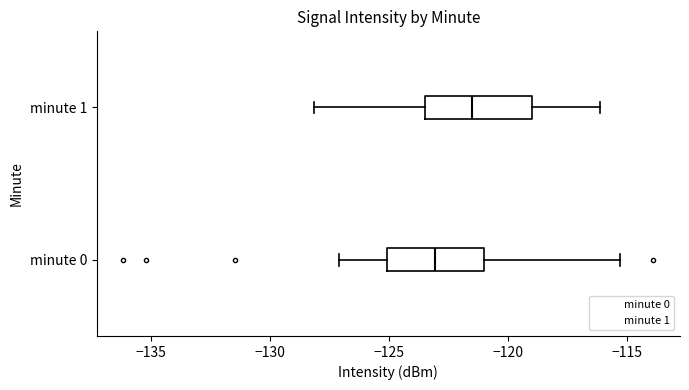

Reading bottom to top, read every box against the x-axis: the position of its median line, the range the box covers, and the ends of its whiskers. The values are not printed on the chart, so give them approximately, as read against the axis.

minute 0: median -123.0, box -125.0 to -121.0, whiskers -127.0 to -115.5
minute 1: median -121.5, box -123.5 to -119.0, whiskers -128.0 to -116.0